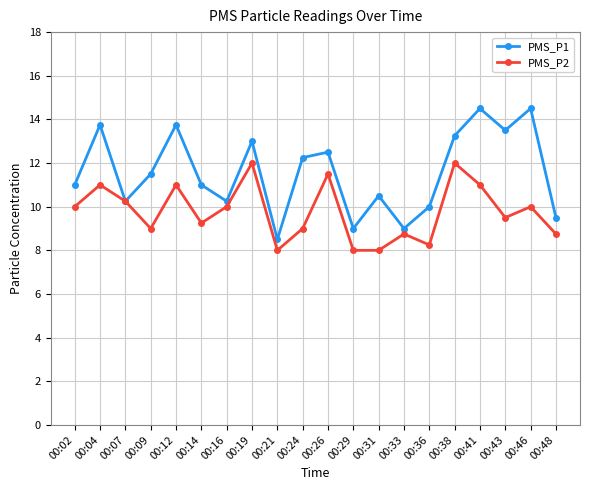

What is the spread (max minus min) of values at 00:02?

1.0